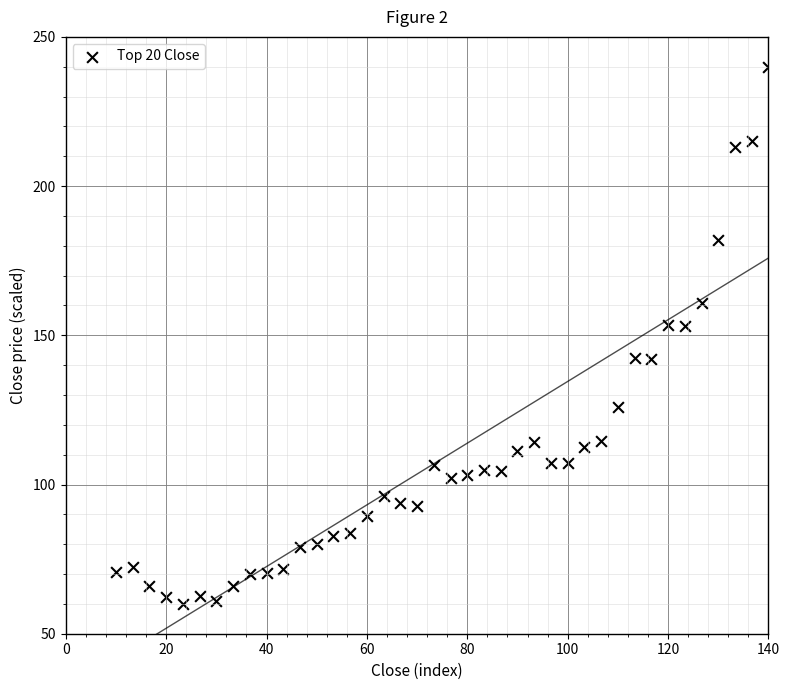

What is the range of X values (max minus min)?

130.0